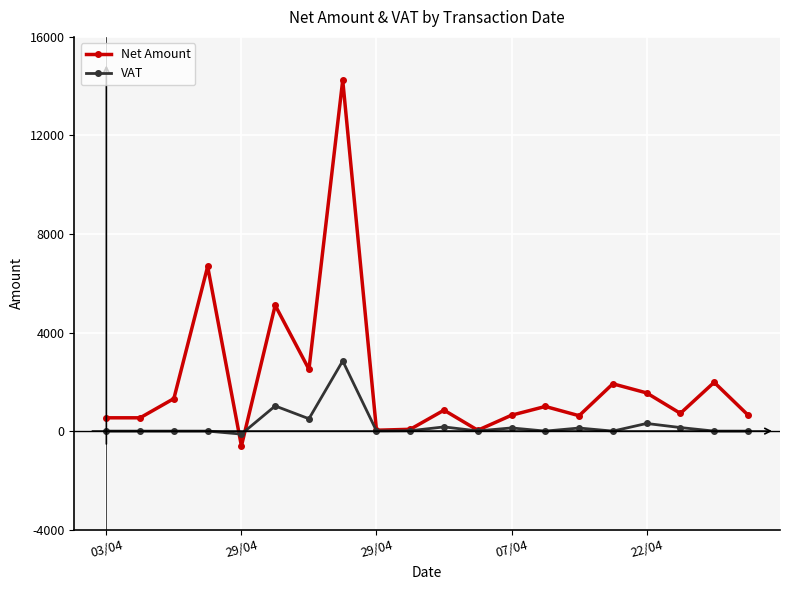

True or false: VAT has more than 2 points higher than both neighbors.

True